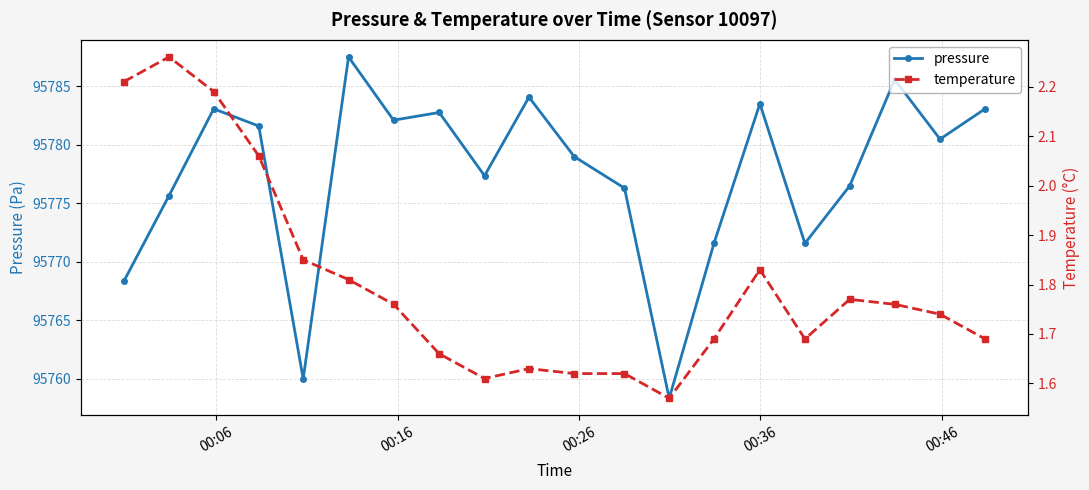

What is the difference between the maximum and minimum values in the pressure series?

29.2